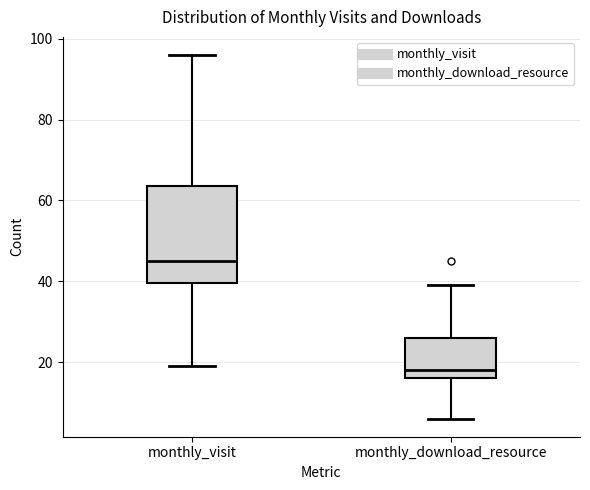

Reading left to right, transcribe this box plot: for each box, give where its median line is, the range the box spans, and where its two whiskers end, as read against the y-axis. The values are not printed on the chart, so give them approximately, as read against the axis.

monthly_visit: median 46, box 40 to 64, whiskers 20 to 96
monthly_download_resource: median 18, box 16 to 26, whiskers 6 to 40